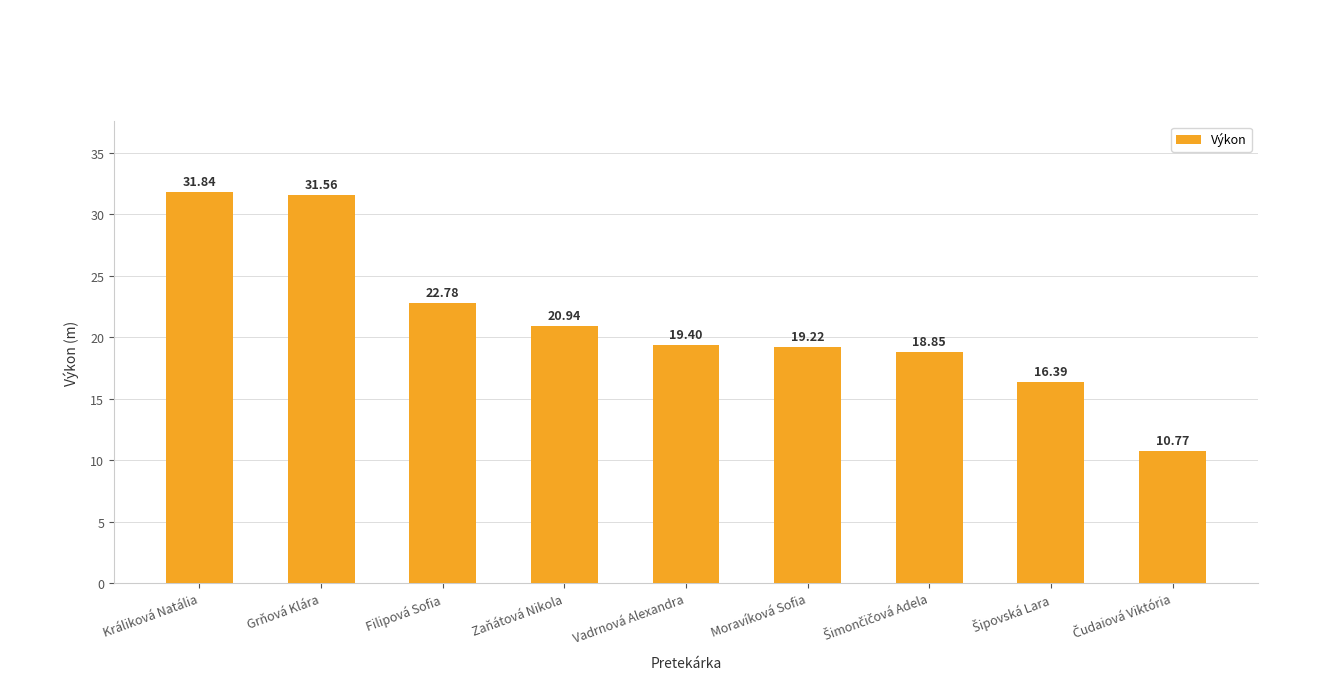

Where does the data first go above 19?

Králiková Natália